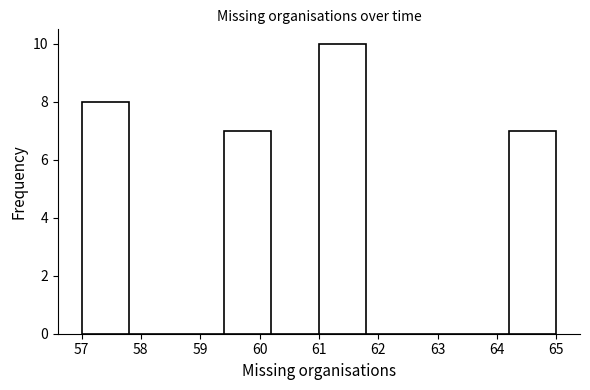

Reading left to right, transcribe this chart: for each bar, give the range it covers on the x-axis and its height. The values are not printed on the chart, so give them approximately, as read against the axis.

57.0 to 57.8: 8
57.8 to 58.6: 0
58.6 to 59.4: 0
59.4 to 60.2: 7
60.2 to 61.0: 0
61.0 to 61.8: 10
61.8 to 62.6: 0
62.6 to 63.4: 0
63.4 to 64.2: 0
64.2 to 65.0: 7